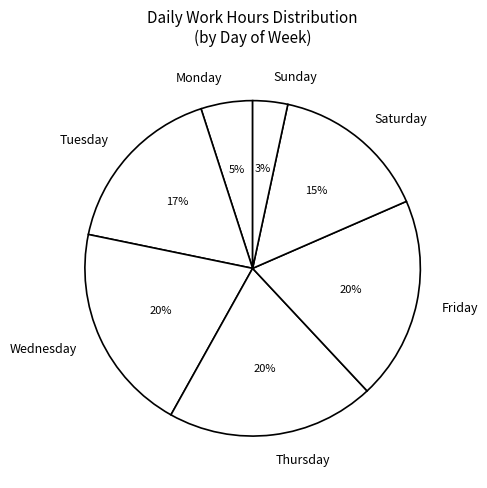

What percentage is the Friday slice, to the nearest percent?

20%